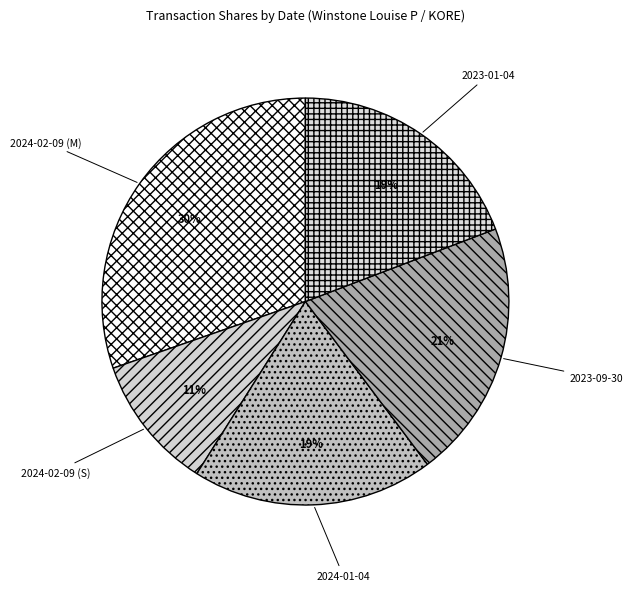

Do 2024-02-09 (S) and 2024-01-04 together represent more than half of the pie?

No